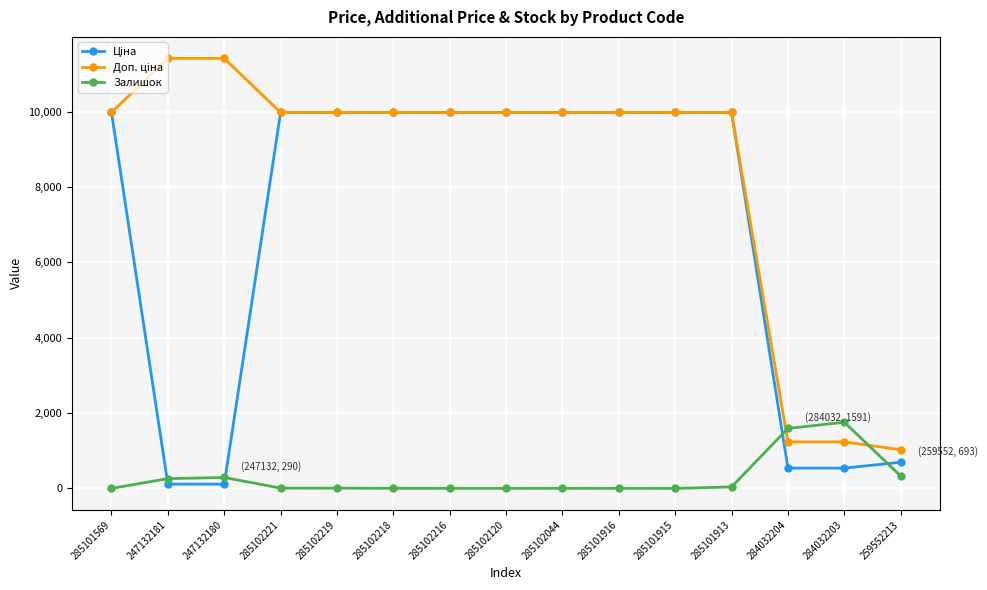

What is the spread (max minus min) of values at 284032204?

1052.0